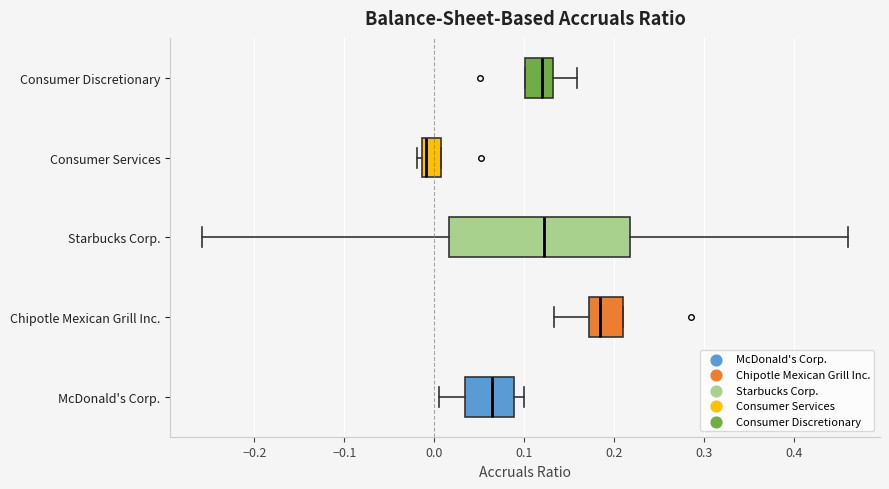

Reading bottom to top, transcribe this box plot: for each box, give where its median line is, the range the box spans, and where its two whiskers end, as read against the x-axis. The values are not printed on the chart, so give them approximately, as read against the axis.

McDonald's Corp.: median 0.06, box 0.03 to 0.09, whiskers 0.01 to 0.10
Chipotle Mexican Grill Inc.: median 0.18, box 0.17 to 0.21, whiskers 0.13 to 0.21
Starbucks Corp.: median 0.12, box 0.02 to 0.22, whiskers -0.26 to 0.46
Consumer Services: median -0.01 (just right of the box's left edge), box -0.01 to 0.01, whiskers -0.02 to 0.01
Consumer Discretionary: median 0.12, box 0.10 to 0.13, whiskers 0.10 to 0.16